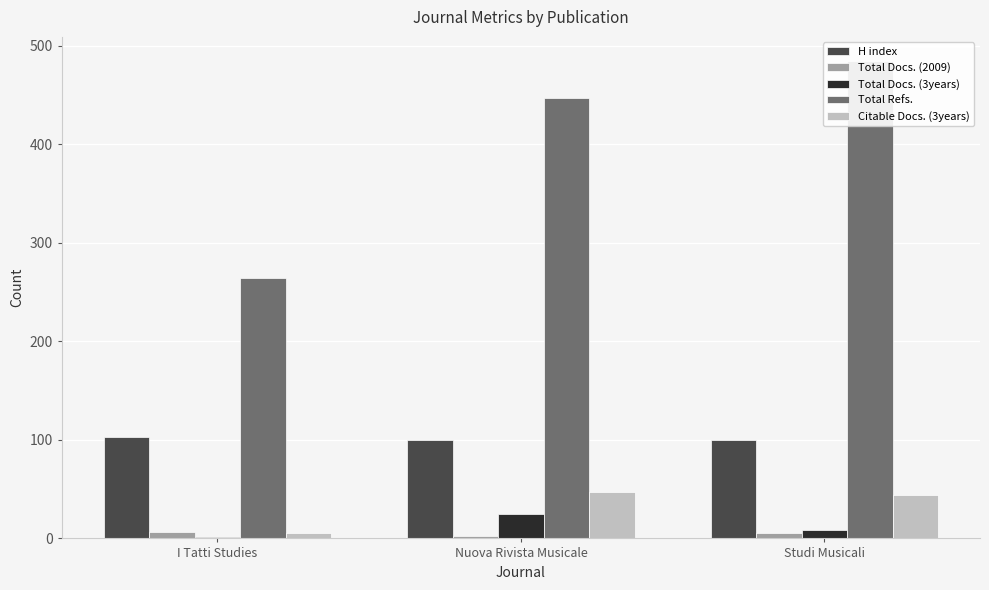

What is the label of the 1st bar from the right?

Studi Musicali